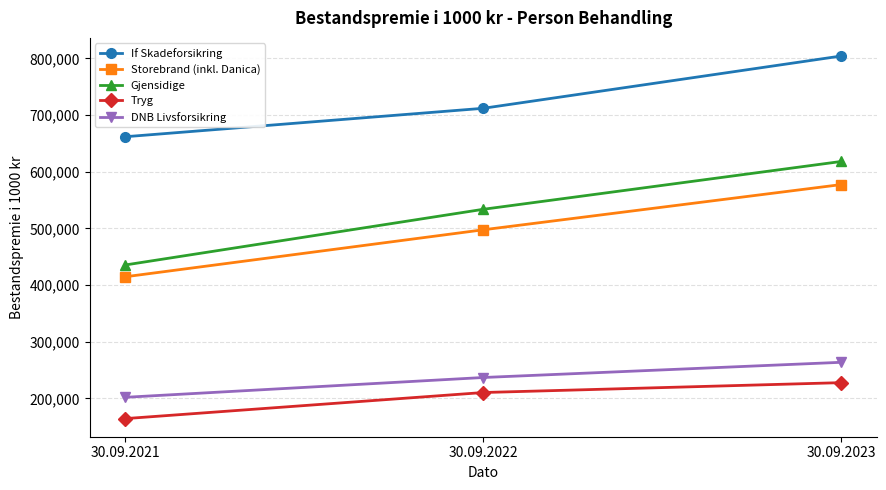

At 30.09.2021, list the series in order from largest to smallest.

If Skadeforsikring, Gjensidige, Storebrand (inkl. Danica), DNB Livsforsikring, Tryg